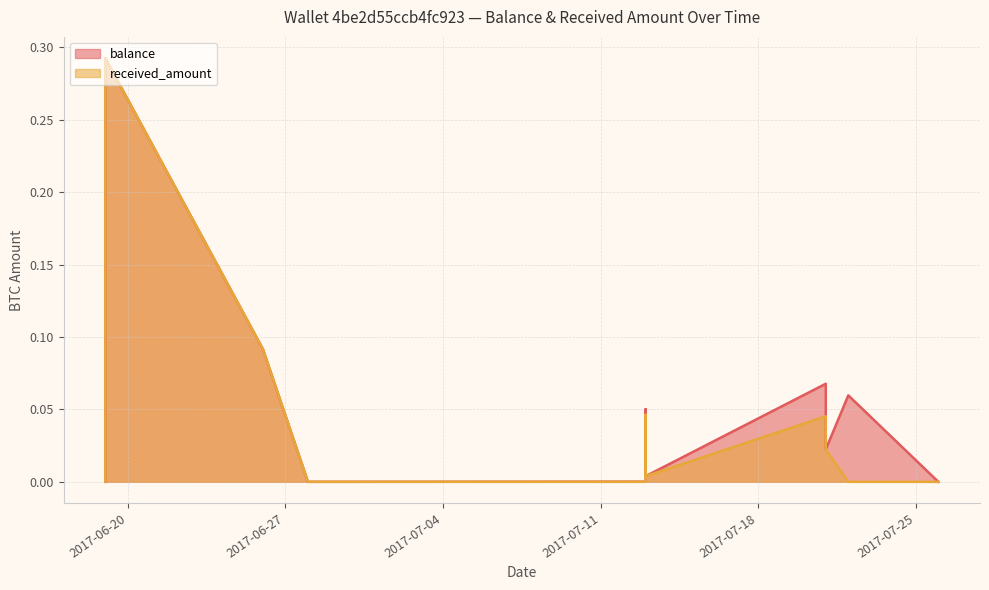

What is the difference between the maximum and minimum values in the received_amount series?

0.3